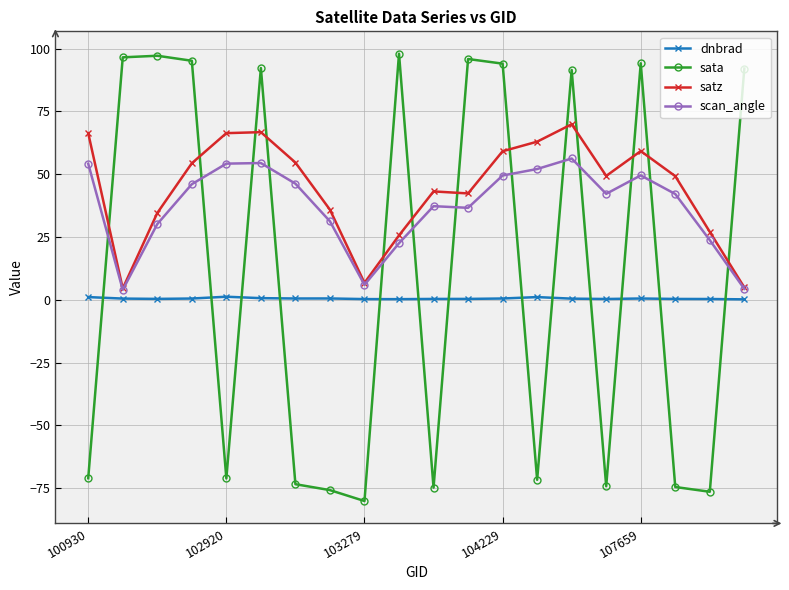

List the series in order of their overall mean, highest first.

satz, scan_angle, sata, dnbrad